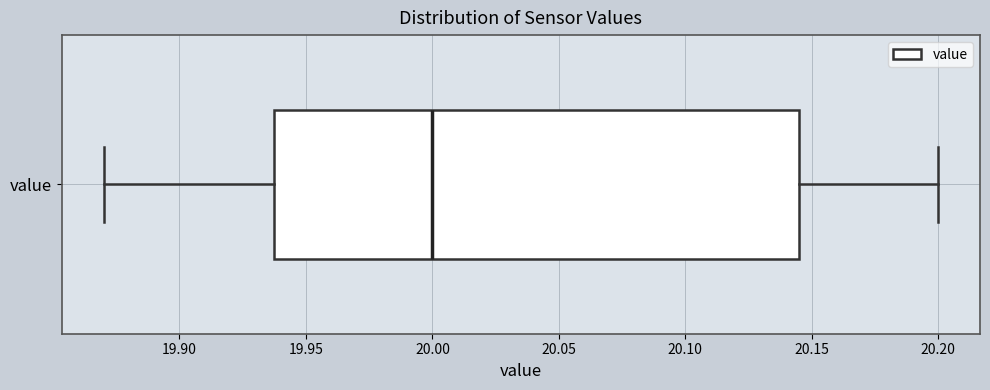

Read this box plot against the x-axis: the position of the median line, the range covered by the box, and the ends of both whiskers. The values are not printed on the chart, so give them approximately, as read against the axis.

median 20.000, box 19.940 to 20.145, whiskers 19.870 to 20.200